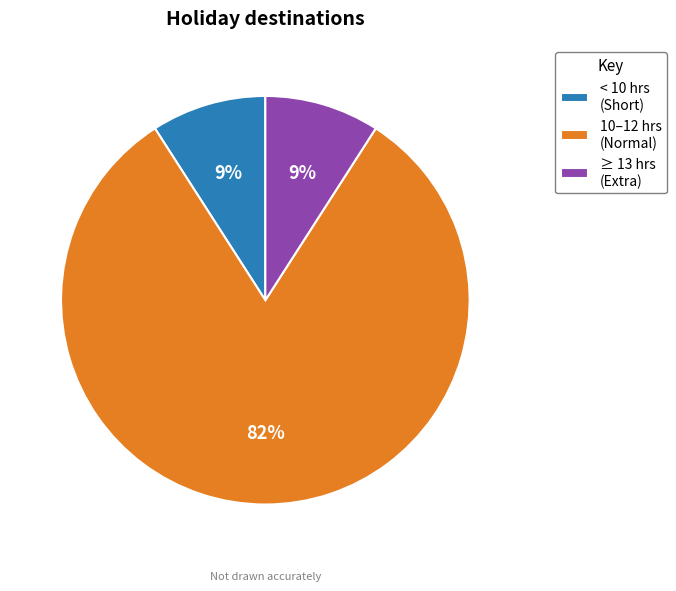

Is it true that ≥ 13 hrs (Extra) is 9% of the pie?

True